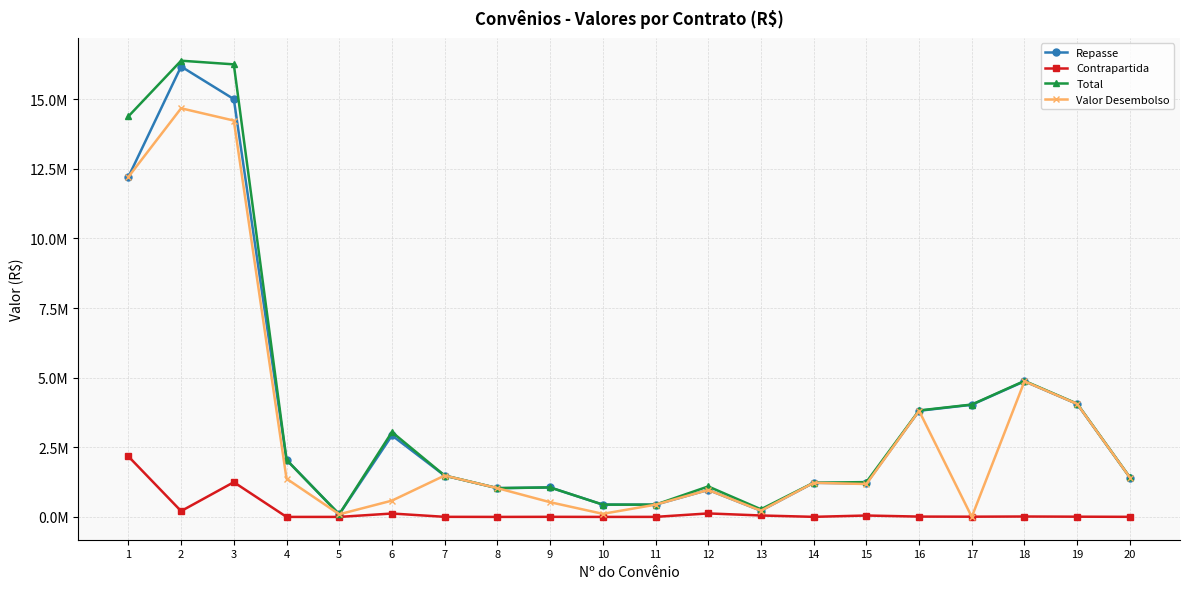

Reading left to right, list all the values displayed in this chart.

Repasse: 1=12206402.8	2=16169801.6	3=15000000.0	4=2048300.8	5=94076.5	6=2925000.0	7=1482100.0	8=1032832.9	9=1056693.6	10=441296.9	11=438750.0	12=968629.3	13=222857.1	14=1225000.0	15=1200000.0	16=3809814.0	17=4025944.8	18=4868742.8	19=4054594.8	20=1413400.0
Contrapartida: 1=2172795.8	2=208889.0	3=1247447.4	4=0.0	5=0.0	6=121875.0	7=2978.1	8=0.0	9=2967.1	10=0.0	11=1172.3	12=125207.6	13=51324.0	14=2500.0	15=50000.0	16=11574.0	17=8100.0	18=14156.0	19=8126.0	20=3000.0
Total: 1=14379198.5	2=16378690.7	3=16247447.4	4=2048300.8	5=94076.5	6=3046875.0	7=1485078.1	8=1032832.9	9=1059660.7	10=441296.9	11=439922.3	12=1093837.0	13=274181.2	14=1227500.0	15=1250000.0	16=3821388.0	17=4034044.8	18=4882898.8	19=4062720.8	20=1416400.0
Valor Desembolso: 1=12206402.8	2=14669801.6	3=14229329.7	4=1372278.1	5=94076.5	6=585000.0	7=1485078.1	8=1032832.9	9=528237.0	10=110324.2	11=438750.0	12=968629.3	13=222857.1	14=1225000.0	15=1180560.3	16=3809814.0	17=0.0	18=4868742.8	19=4054594.8	20=1413400.0